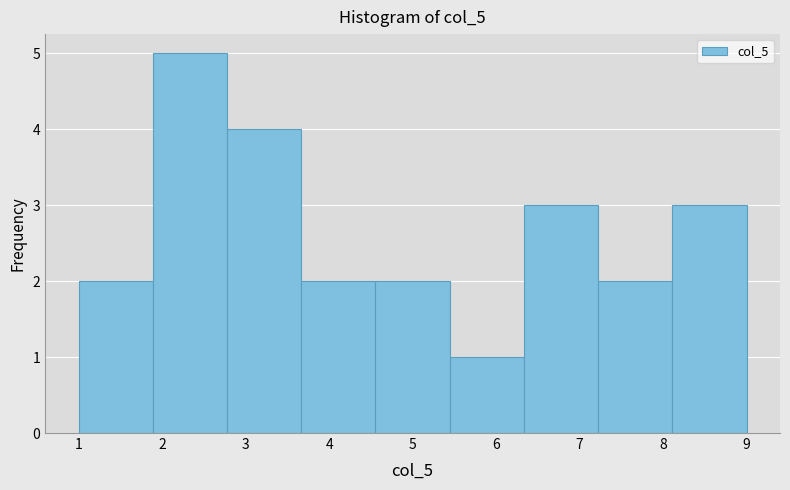

Reading left to right, list every bar in this chart as the range it spans on the x-axis followed by its height. Neither the bar edges nor the heights are printed on the chart, so give them approximately, as read against the axes.

1.0 to 1.9: 2
1.9 to 2.8: 5
2.8 to 3.7: 4
3.7 to 4.6: 2
4.6 to 5.4: 2
5.4 to 6.3: 1
6.3 to 7.2: 3
7.2 to 8.1: 2
8.1 to 9.0: 3